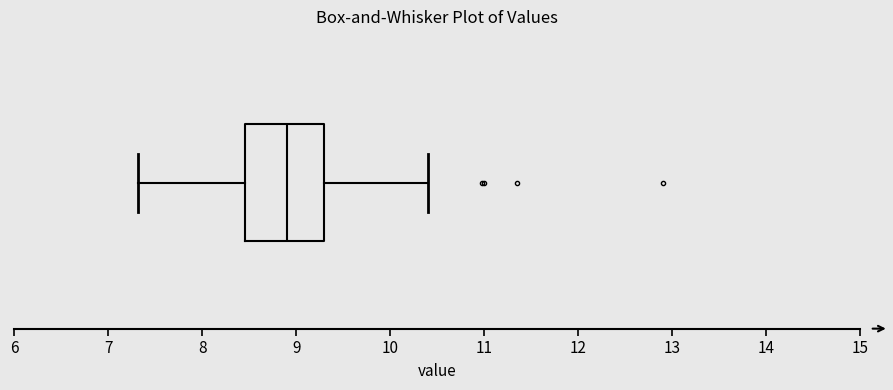

Read this box plot against the x-axis: the position of the median line, the range covered by the box, and the ends of both whiskers. The values are not printed on the chart, so give them approximately, as read against the axis.

median 8.9, box 8.5 to 9.3, whiskers 7.3 to 10.4